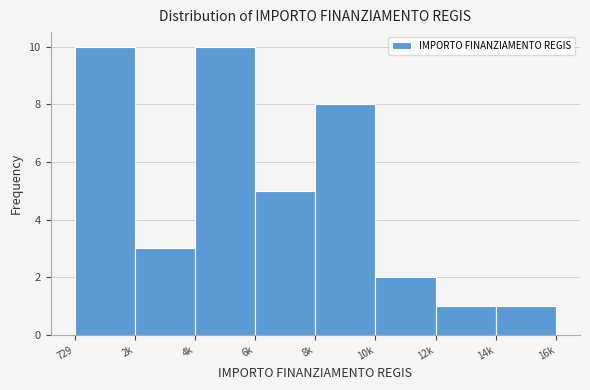

Reading left to right, extract all data points from this chart.

10	3	10	5	8	2	1	1